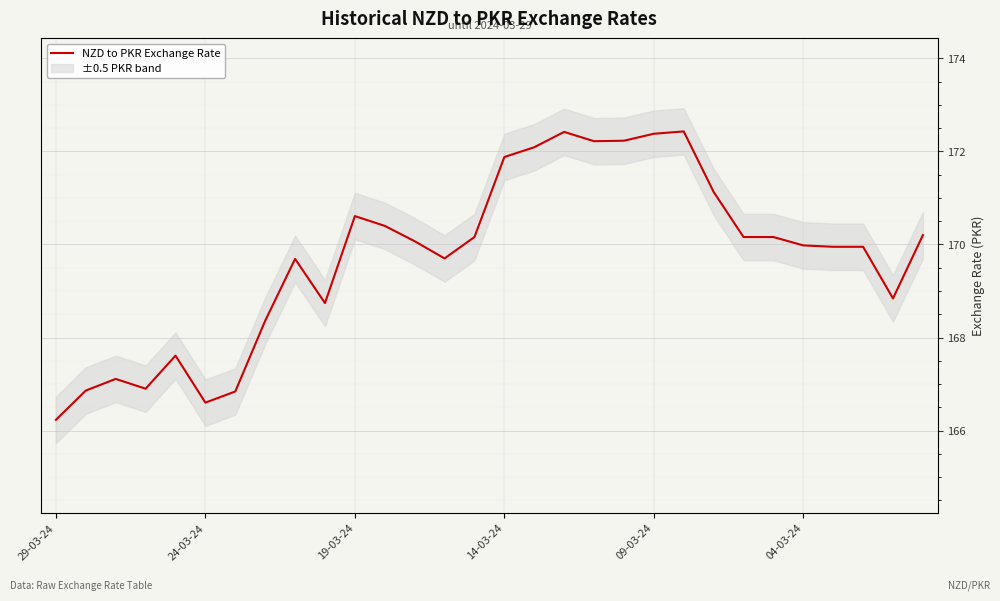

Does the chart display data point markers on the line(s)?

No